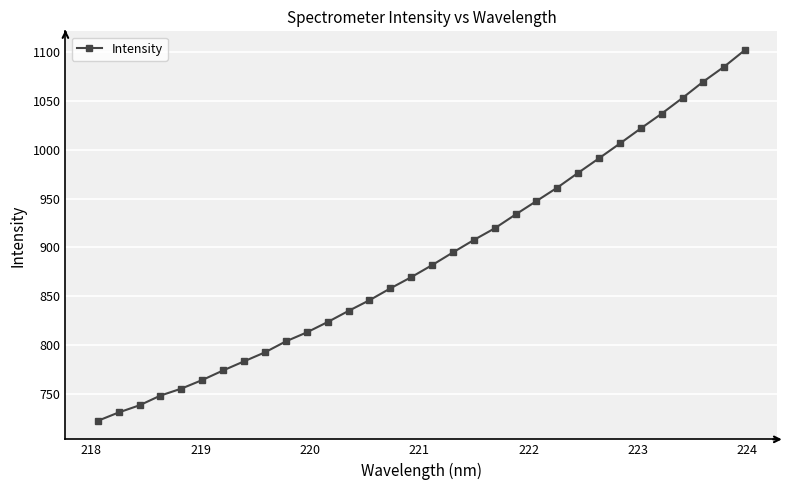

How many lines are shown in the chart?

1